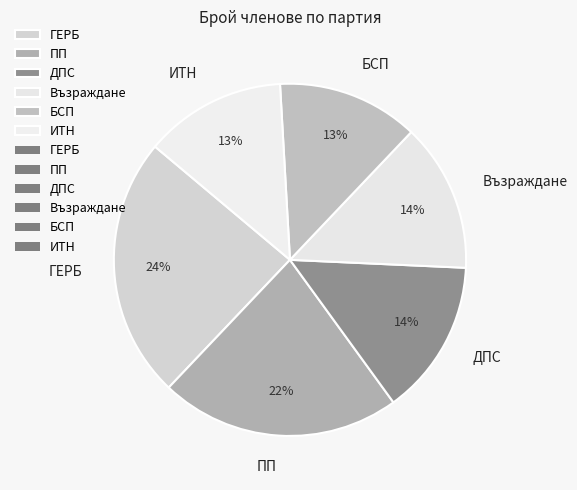

Does any single category account for the majority?

No